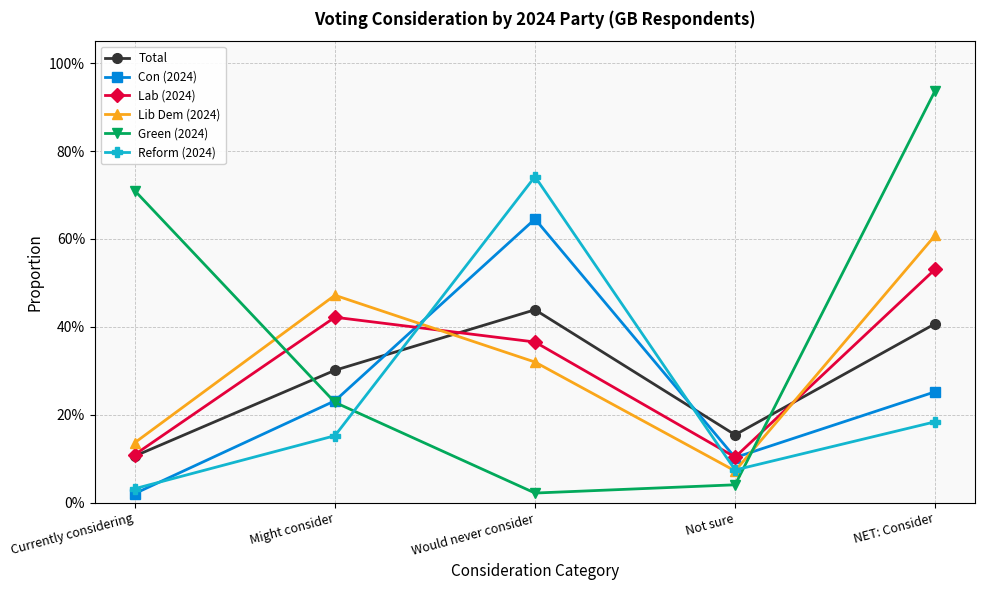

What are all the series names shown in the legend?

Total, Con (2024), Lab (2024), Lib Dem (2024), Green (2024), Reform (2024)